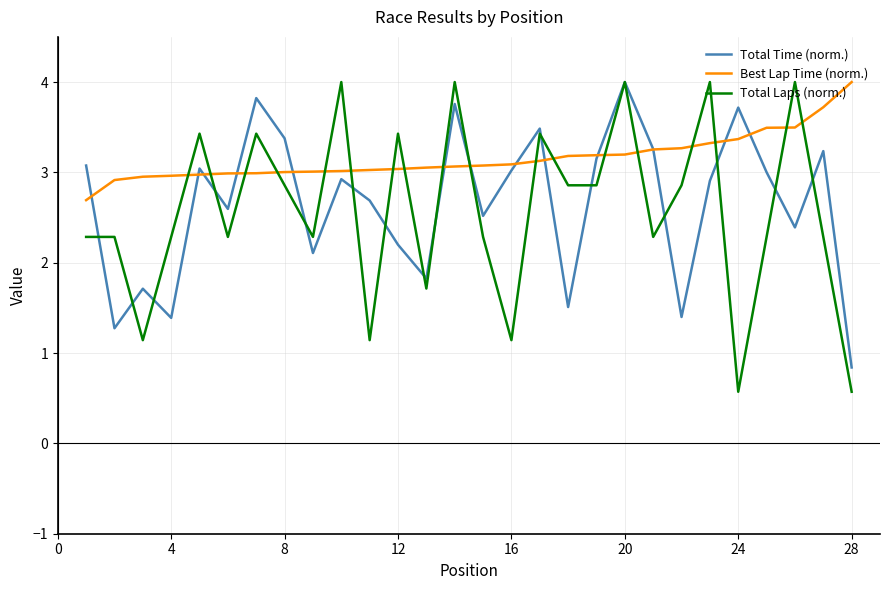

How many times do Total Laps (norm.) and Best Lap Time (norm.) cross each other?

18